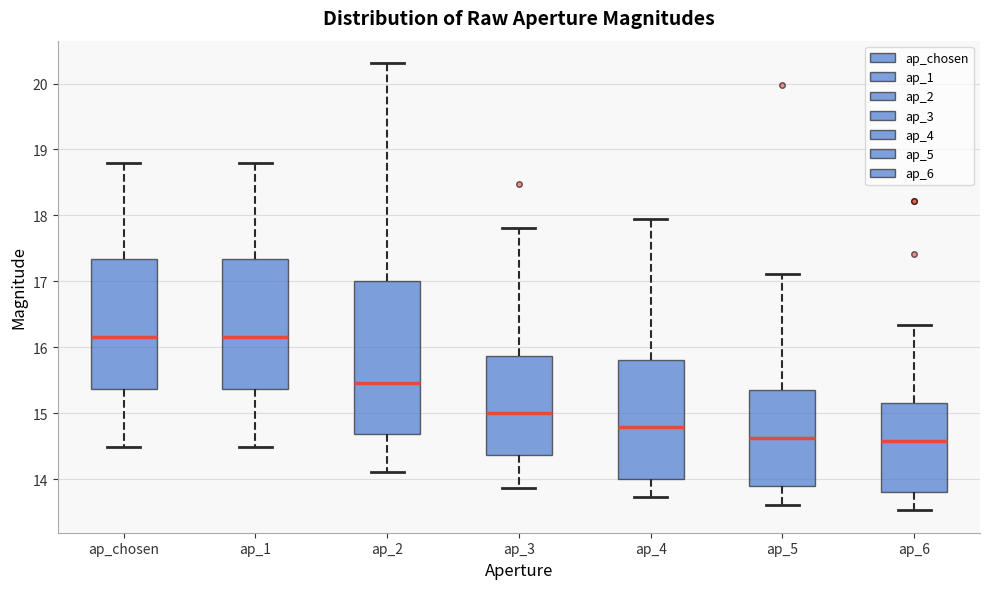

Where is the lower edge of the box for ap_3 on the y-axis? The values are not printed on the chart, so give them approximately, as read against the axis.

14.4